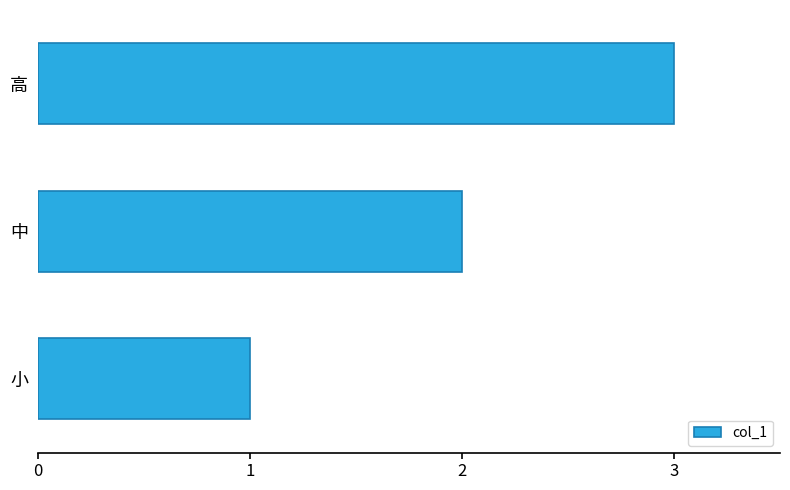

Which label corresponds to the largest value in the chart?

高